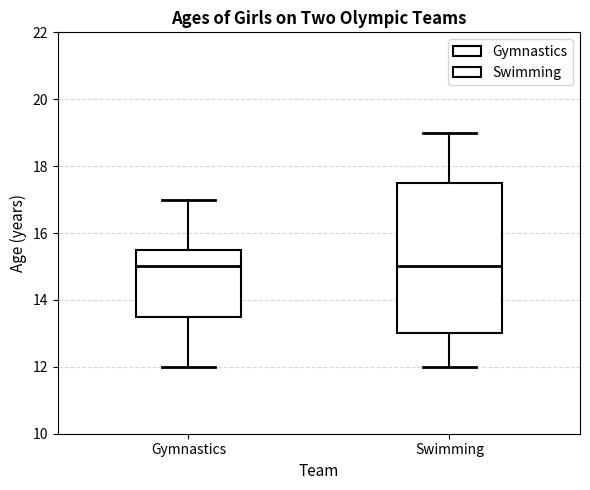

Which box is the tallest, from its lower edge to its upper edge?

Swimming